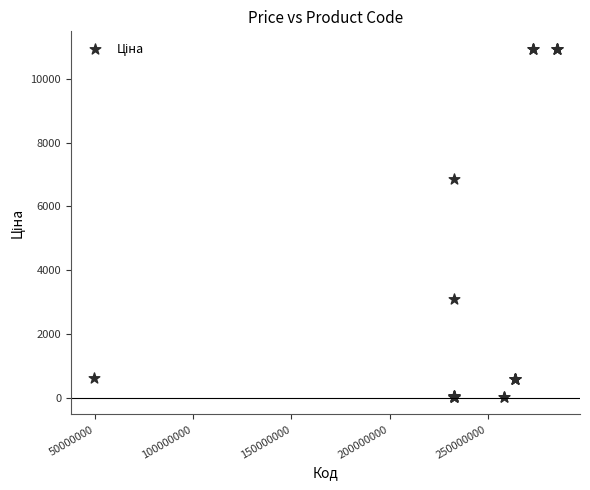

What Y value in the scatter plot is closest to 5483?

6869.4